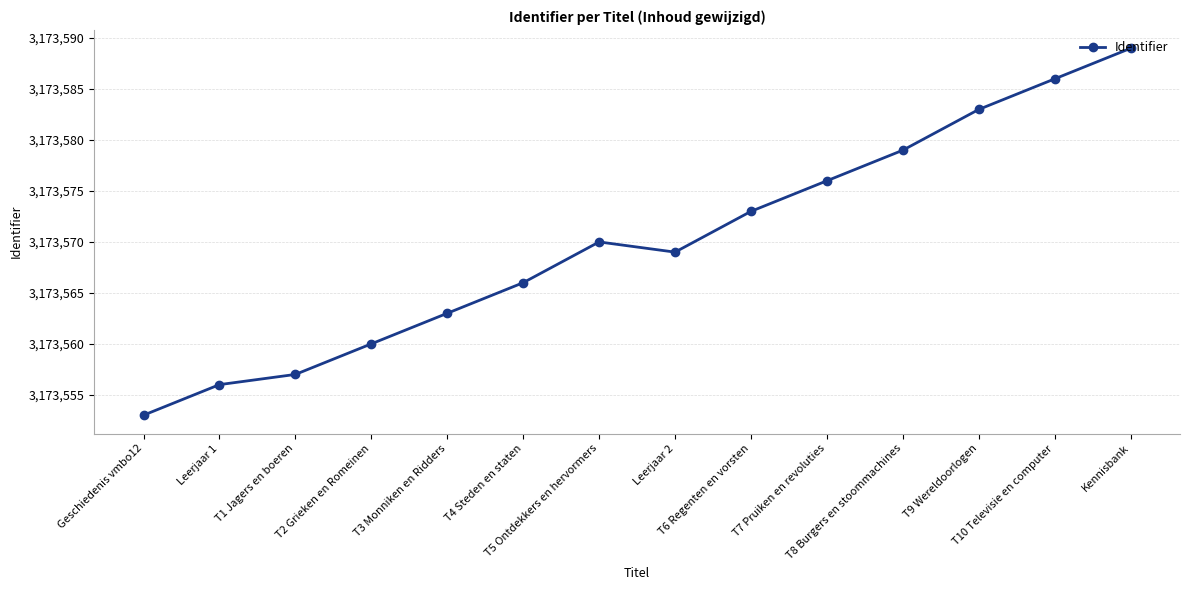

What is the ratio of the value at T5 Ontdekkers en hervormers to the value at T9 Wereldoorlogen?

1.0